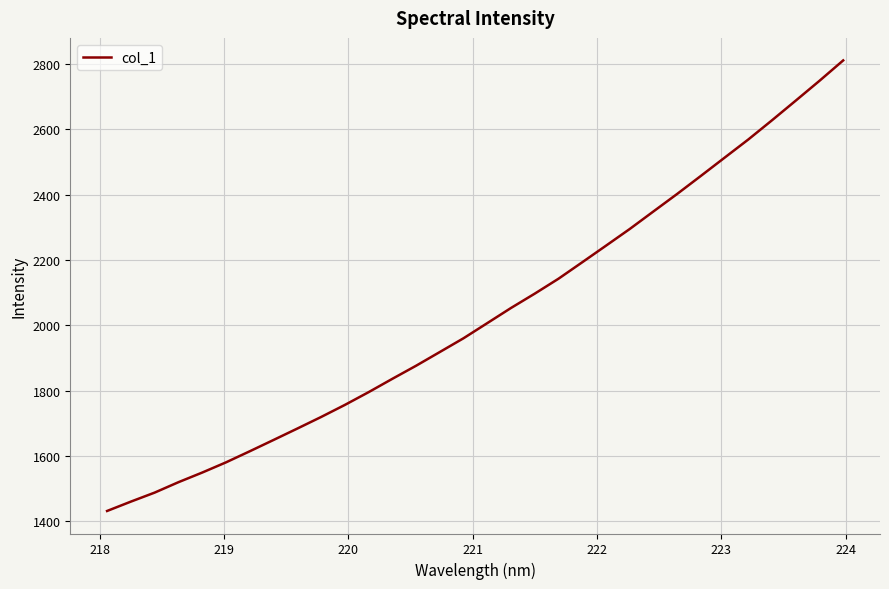

True or false: there are more than 2 points higher than both neighbors.

False